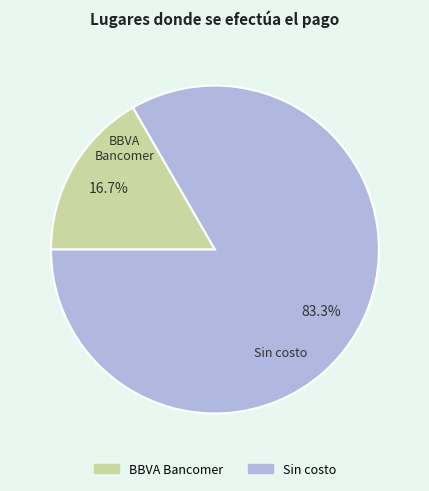

Is there any slice that represents more than half of the pie?

Yes